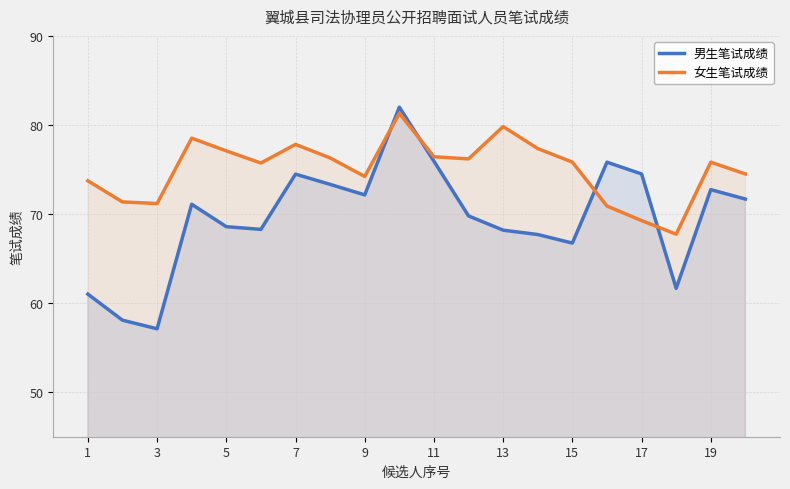

How many distinct data groups are displayed?

2